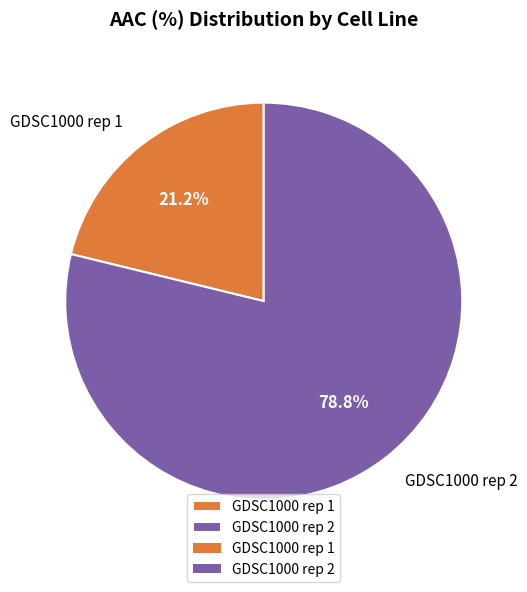

Count the number of slices in the pie.

2